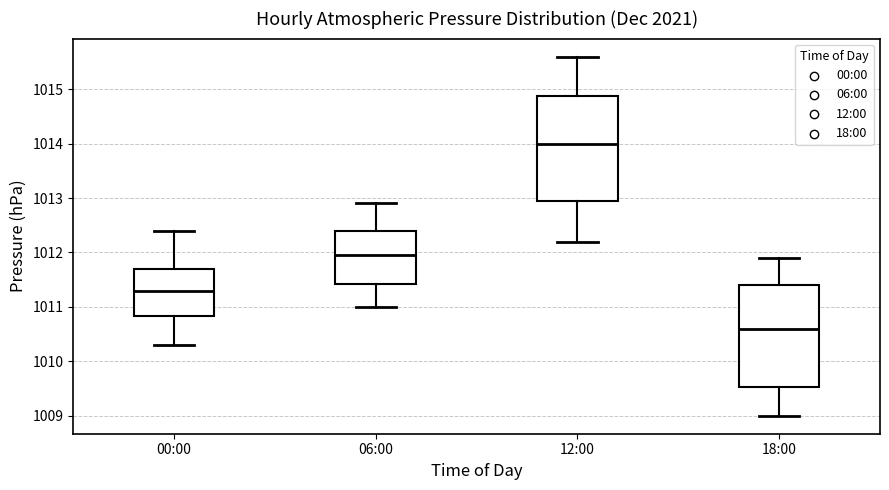

Where is the upper edge of the box for 12:00 on the y-axis? The values are not printed on the chart, so give them approximately, as read against the axis.

1014.9